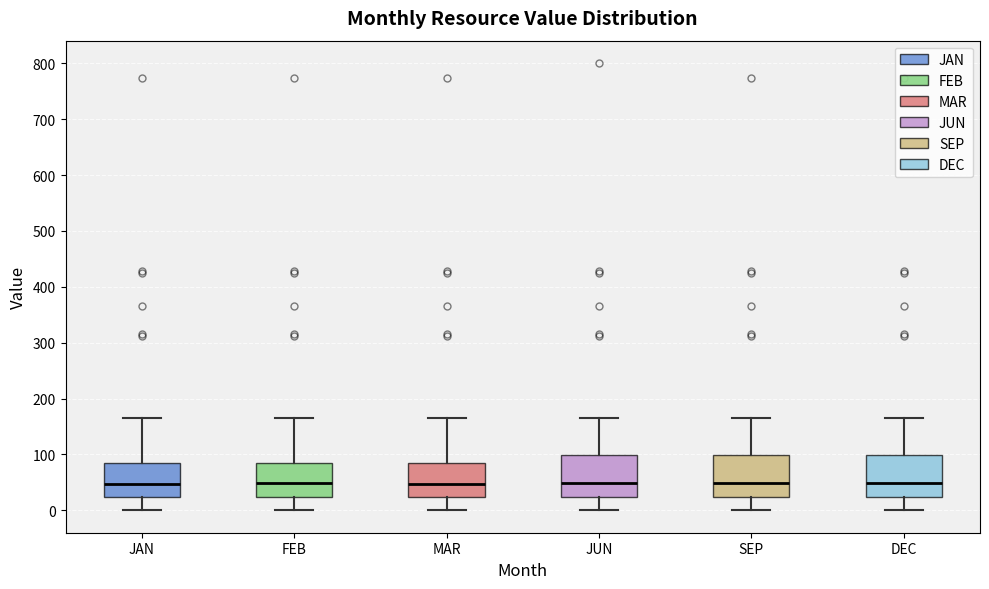

Reading left to right, read every box against the y-axis: the position of its median line, the range the box covers, and the ends of its whiskers. The values are not printed on the chart, so give them approximately, as read against the axis.

JAN: median 50, box 20 to 90, whiskers 0 to 170
FEB: median 50, box 20 to 80, whiskers 0 to 170
MAR: median 50, box 20 to 80, whiskers 0 to 170
JUN: median 50, box 20 to 100, whiskers 0 to 170
SEP: median 50, box 20 to 100, whiskers 0 to 170
DEC: median 50, box 20 to 100, whiskers 0 to 170